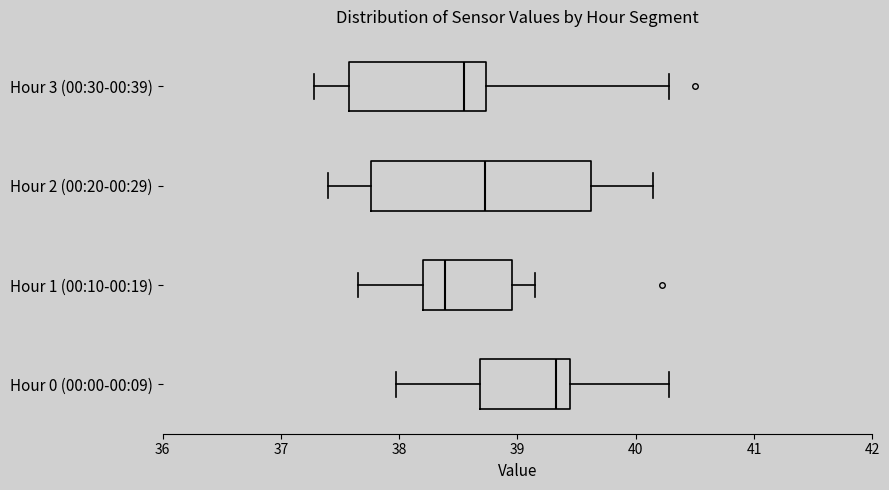

Comparing the boxes themselves (not the whiskers), which one is the widest?

Hour 2 (00:20-00:29)